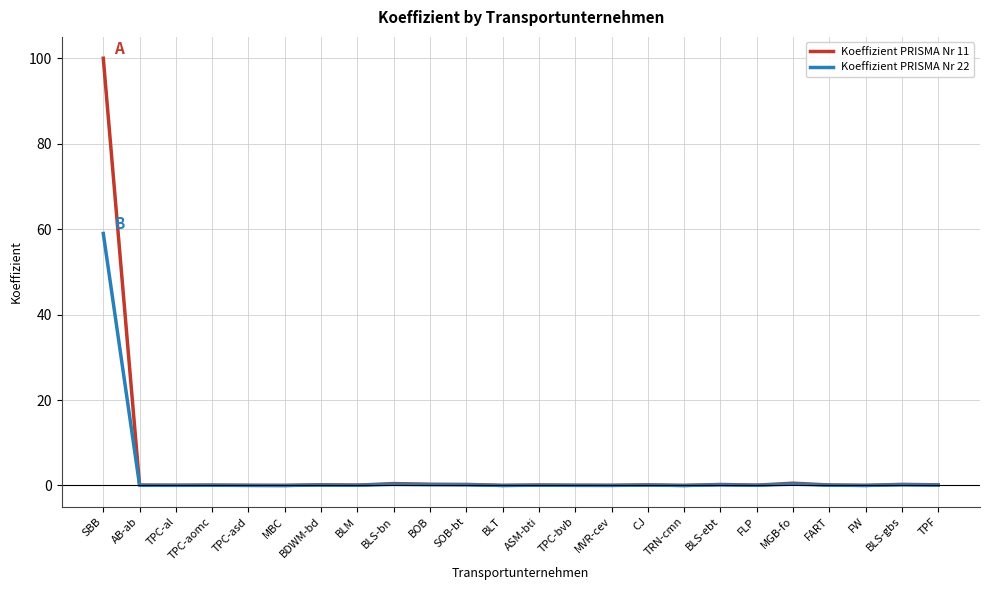

At which category is the sum across all series the highest?

SBB